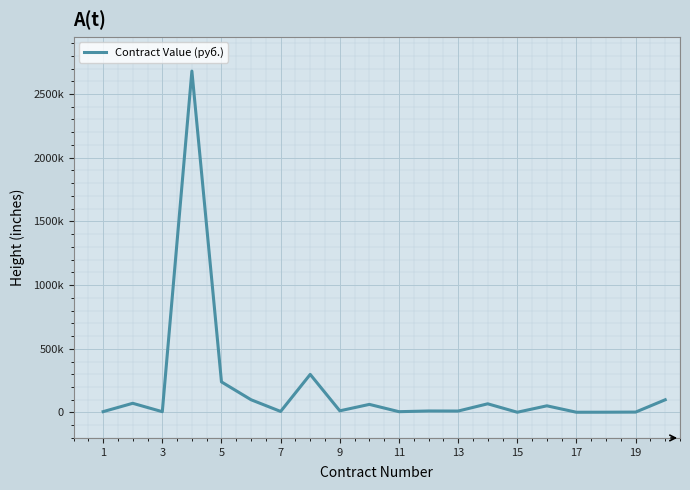

Does the chart display data point markers on the line(s)?

No